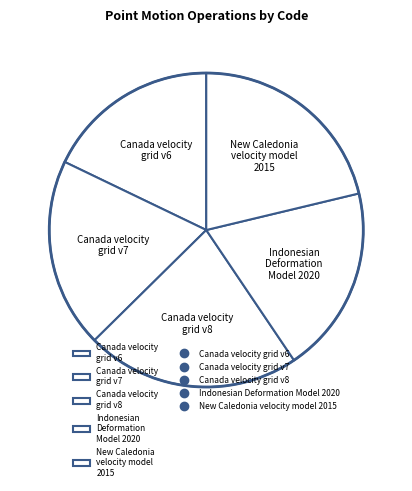

Approximately how many times larger is the value at Canada velocity grid v8 compared to Canada velocity grid v7?

1.1